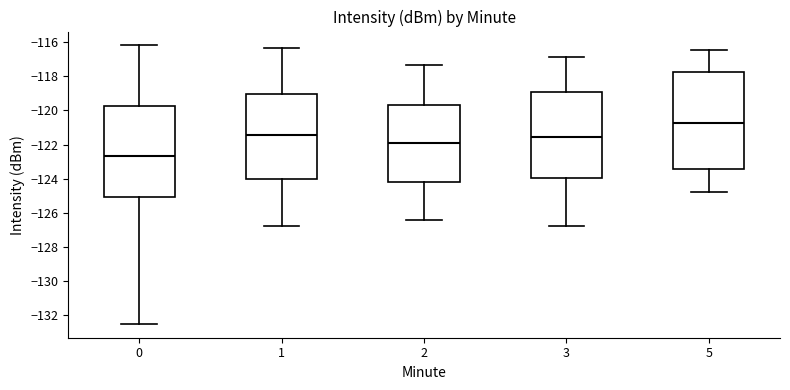

Which box has the lowest median line?

0